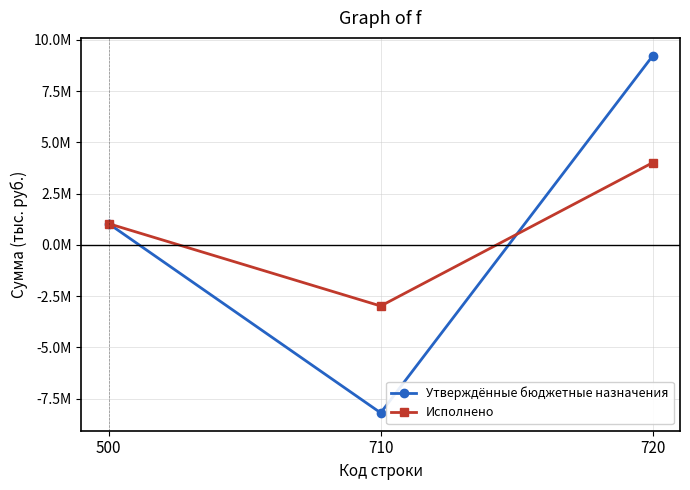

Which label corresponds to the largest value in the chart?

720